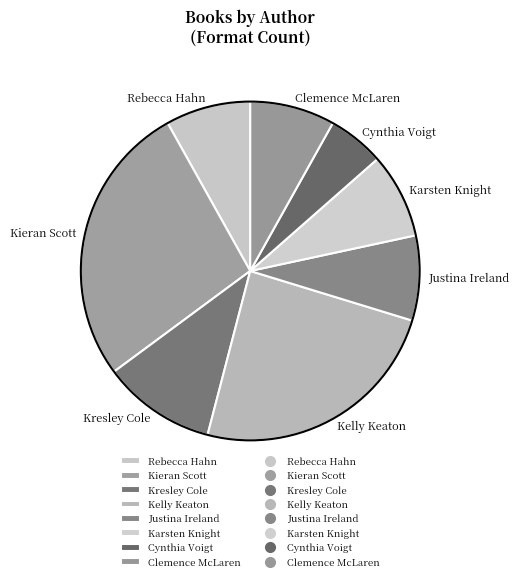

Does Karsten Knight account for over 50% of the chart?

No